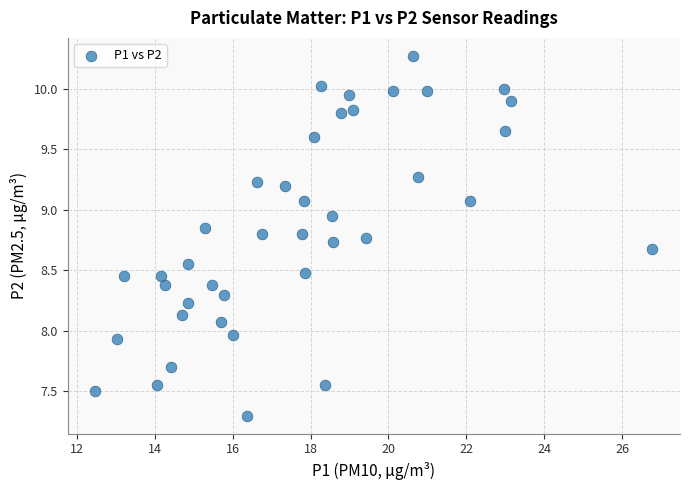

What is the range of Y values (max minus min)?

3.0